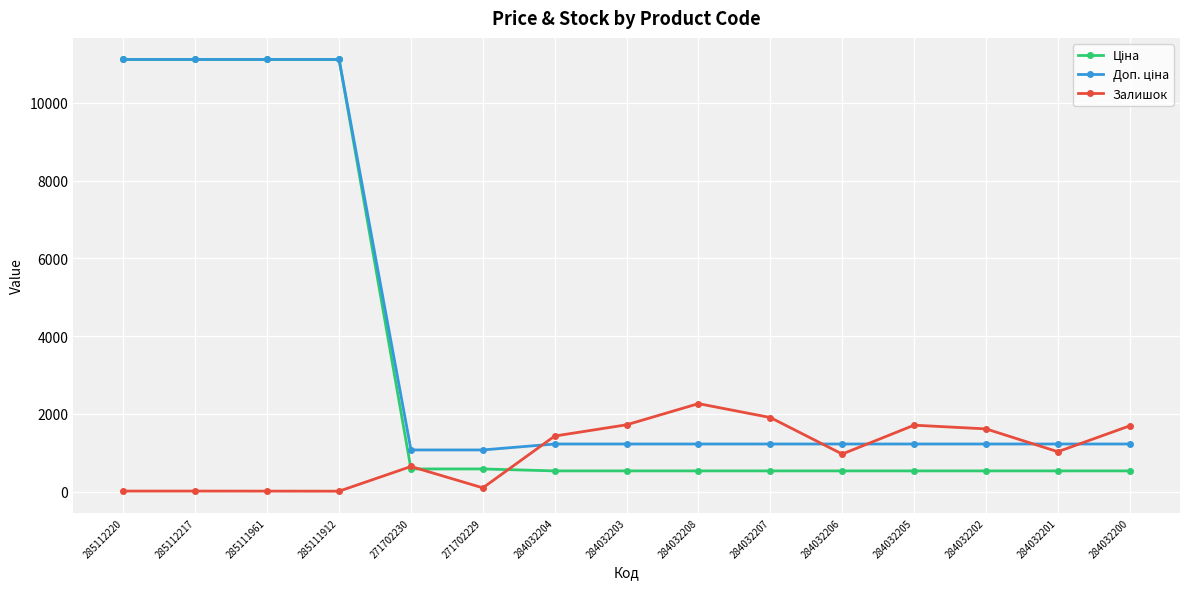

What is the maximum value shown in the chart?

11113.6